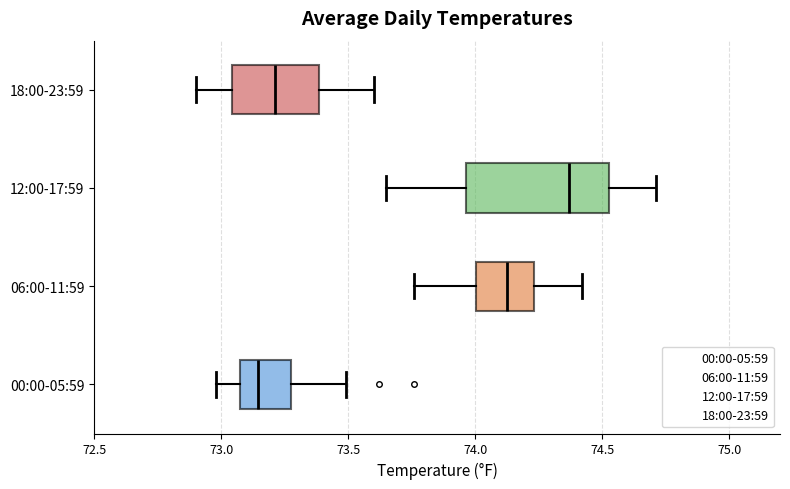

Which box has the furthest to the left median line?

00:00-05:59